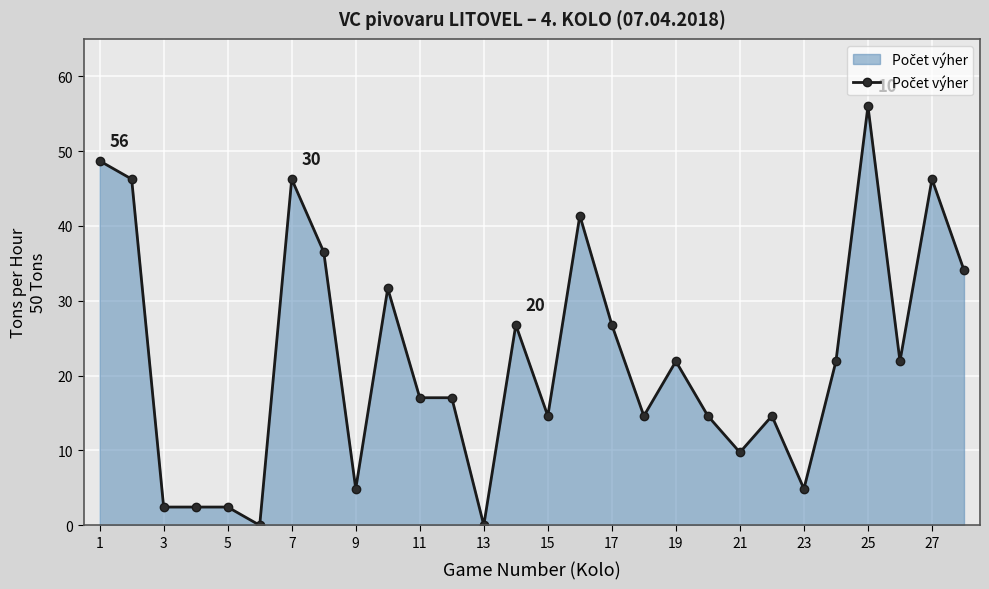

What is the maximum value shown in the chart?

56.0